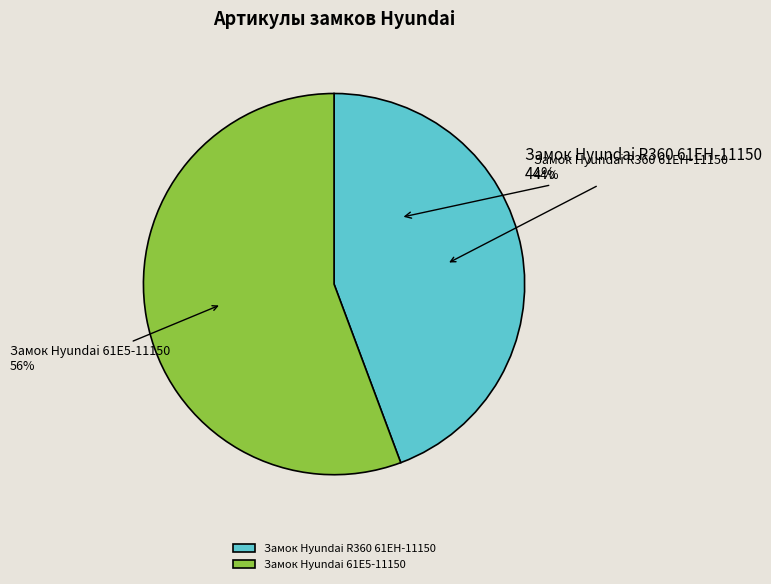

What percentage is the Замок Hyundai 61E5-11150 slice, to the nearest percent?

56%